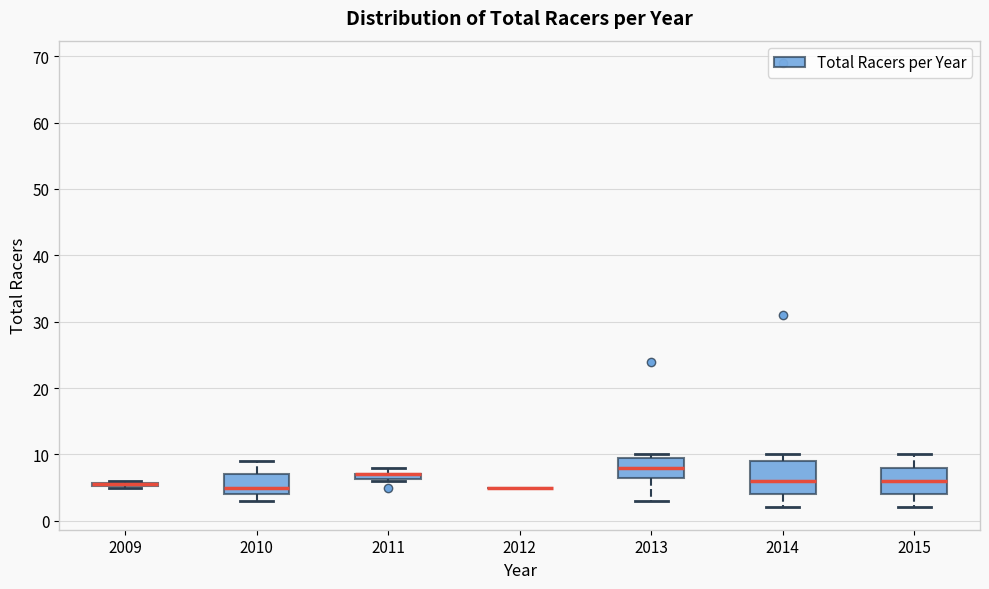

Where is the lower edge of the box at x = 2011 on the y-axis? The values are not printed on the chart, so give them approximately, as read against the axis.

6